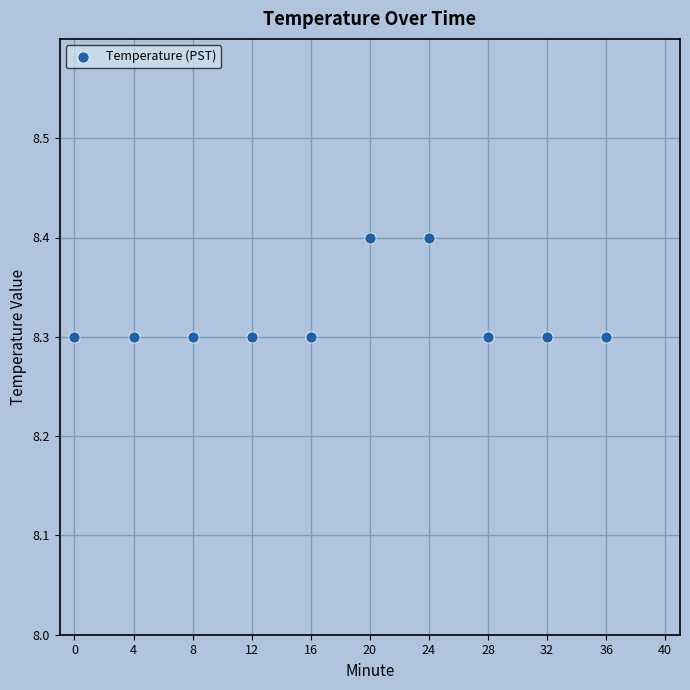

What is the average Y value?

8.3